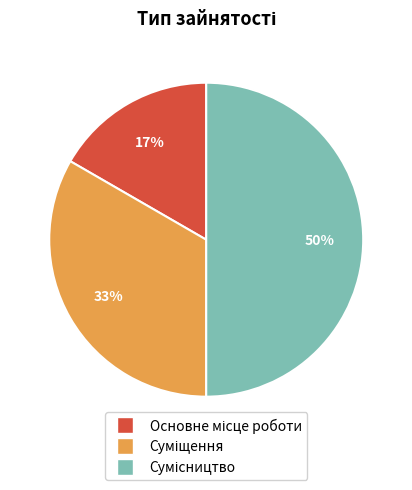

To the nearest percent, what is the average slice percentage?

33%